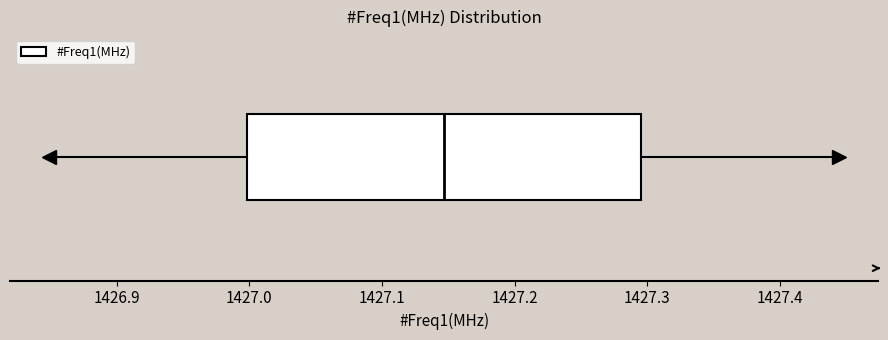

Read this box plot against the x-axis: the position of the median line, the range covered by the box, and the ends of both whiskers. The values are not printed on the chart, so give them approximately, as read against the axis.

median 1427.15, box 1427.00 to 1427.30, whiskers 1426.85 to 1427.44